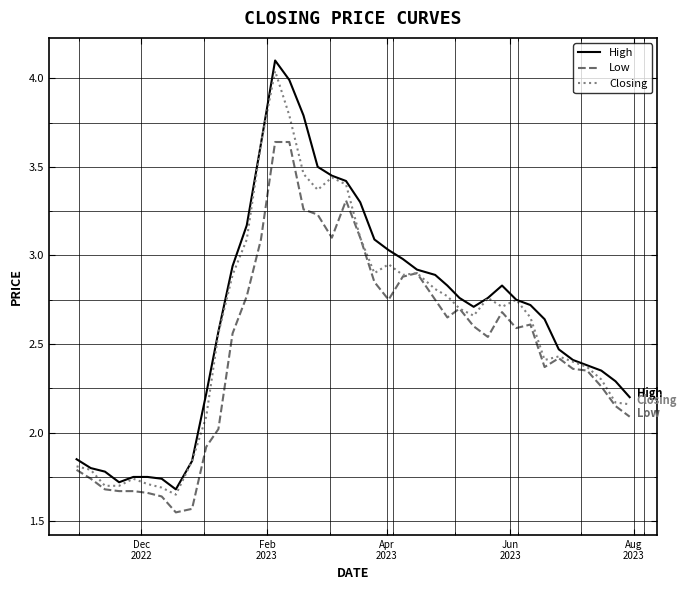

True or false: Low has more than 0 interior local peaks.

True